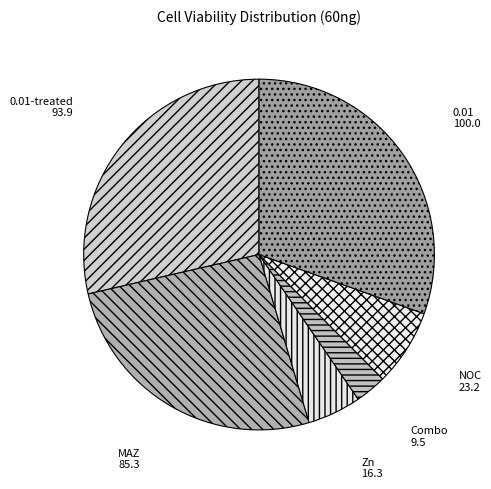

Is the sum of MAZ and Combo greater than half?

No